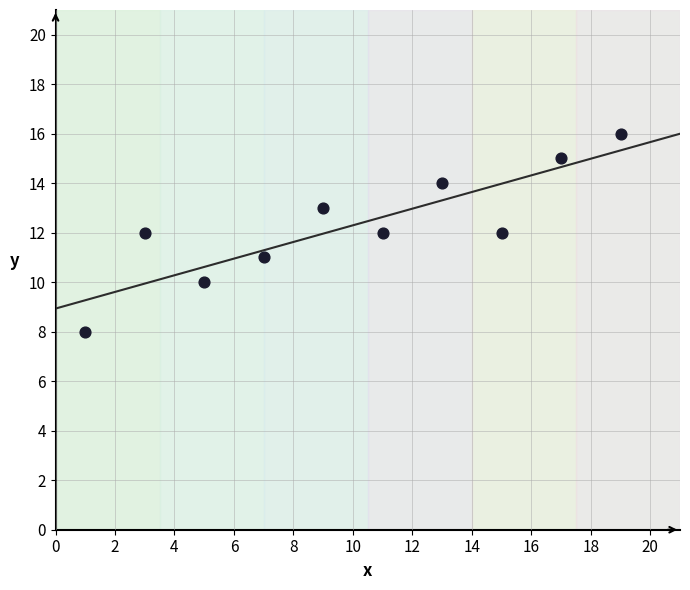

What is the range of Y values (max minus min)?

8